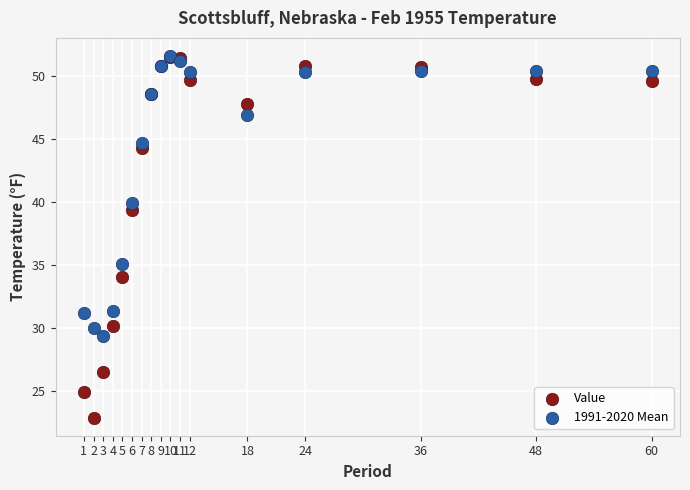

Which series contains the lowest Y value?

Value